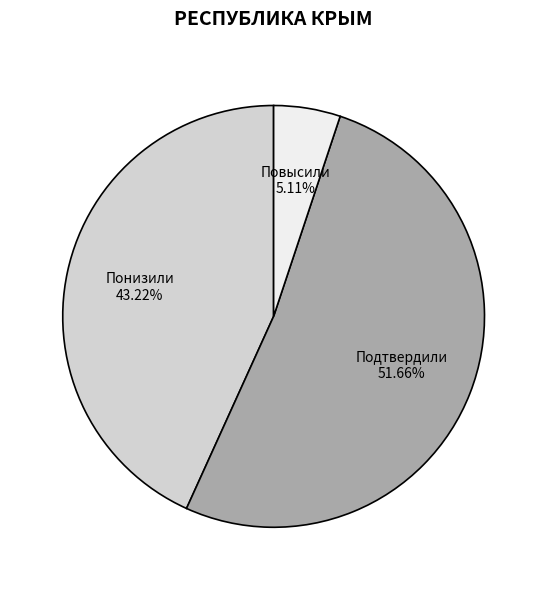

How many slices are in this pie chart?

3